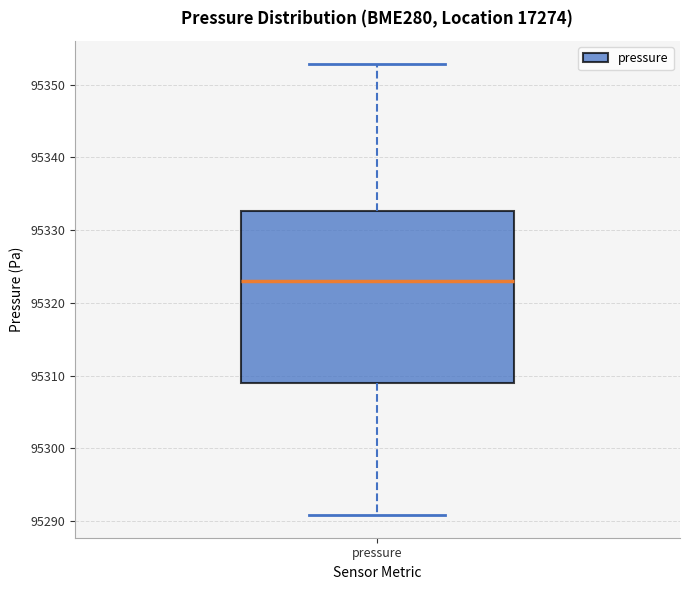

Where does the lower whisker of the box for pressure end on the y-axis? The values are not printed on the chart, so give them approximately, as read against the axis.

95291